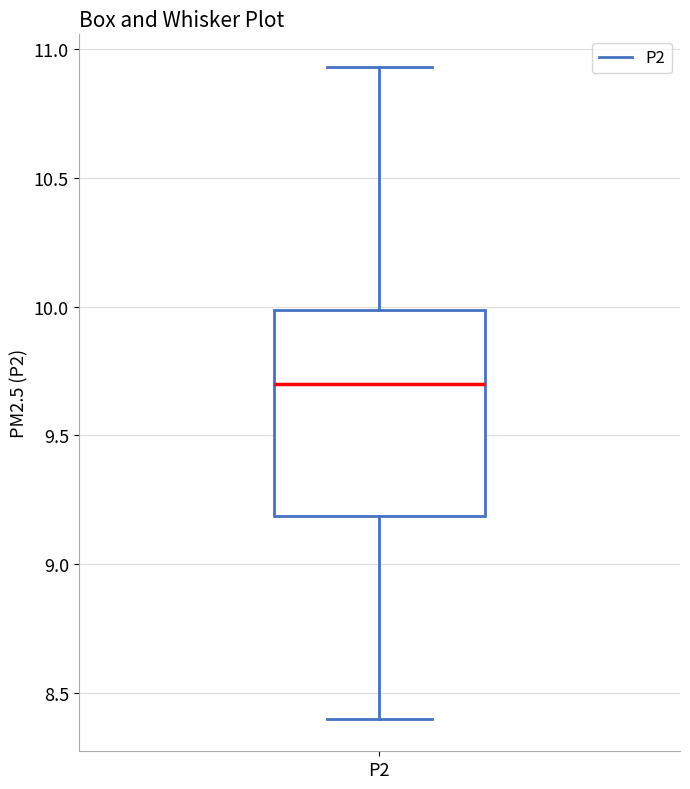

Transcribe this box plot: give where the median line is, the range the box spans, and where the two whiskers end, as read against the y-axis. The values are not printed on the chart, so give them approximately, as read against the axis.

median 9.70, box 9.20 to 10.00, whiskers 8.40 to 10.95